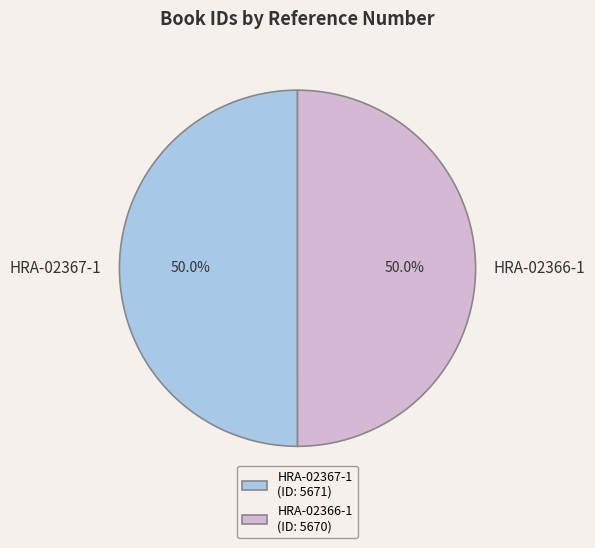

How much of the chart is everything except HRA-02367-1?

50.0%